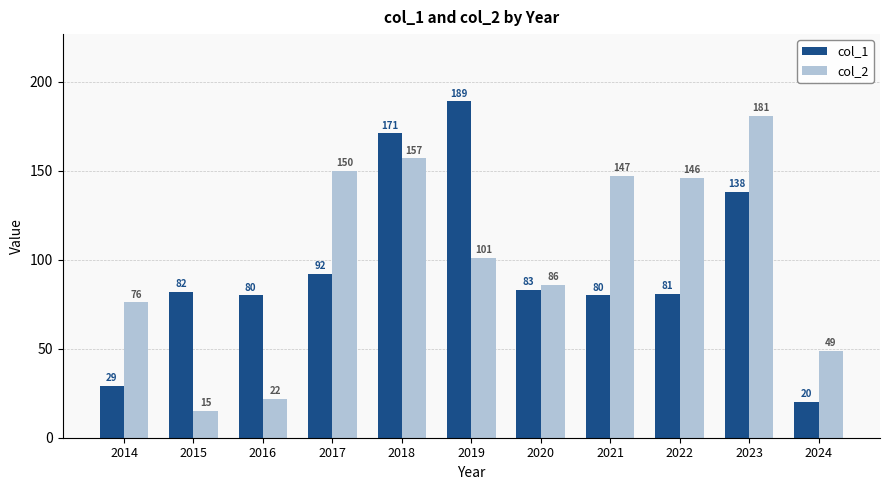

What is the sum of the col_2 values at 2020 and 2019?

187